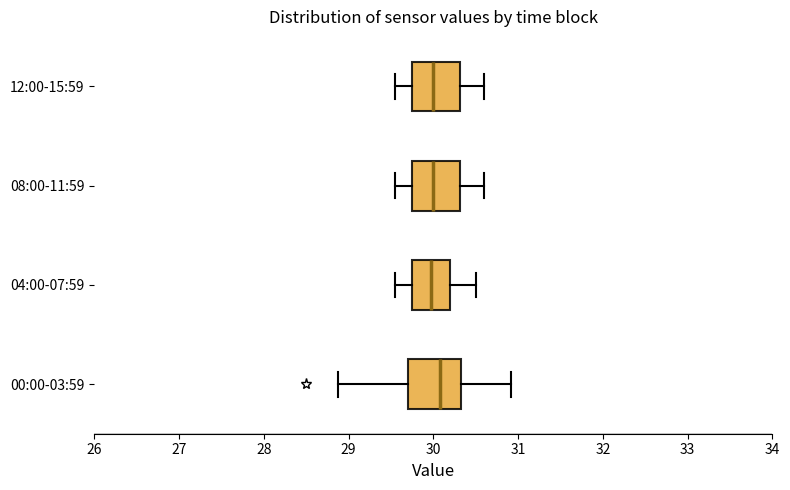

Reading bottom to top, transcribe this box plot: for each box, give where its median line is, the range the box spans, and where its two whiskers end, as read against the x-axis. The values are not printed on the chart, so give them approximately, as read against the axis.

00:00-03:59: median 30.1, box 29.7 to 30.3, whiskers 28.9 to 30.9
04:00-07:59: median 30.0, box 29.8 to 30.2, whiskers 29.6 to 30.5
08:00-11:59: median 30.0, box 29.8 to 30.3, whiskers 29.6 to 30.6
12:00-15:59: median 30.0, box 29.8 to 30.3, whiskers 29.6 to 30.6